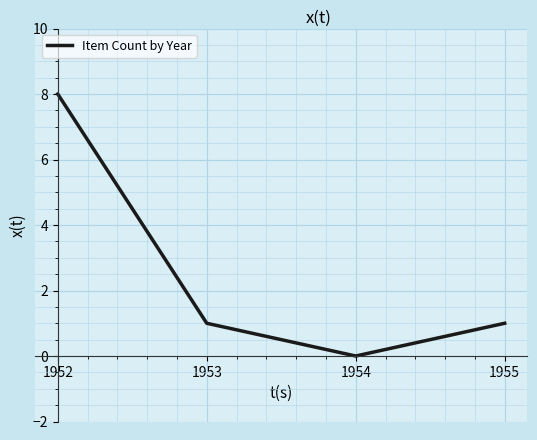

Reading left to right, what are all the values shown in this chart?

1952=8	1953=1	1954=0	1955=1